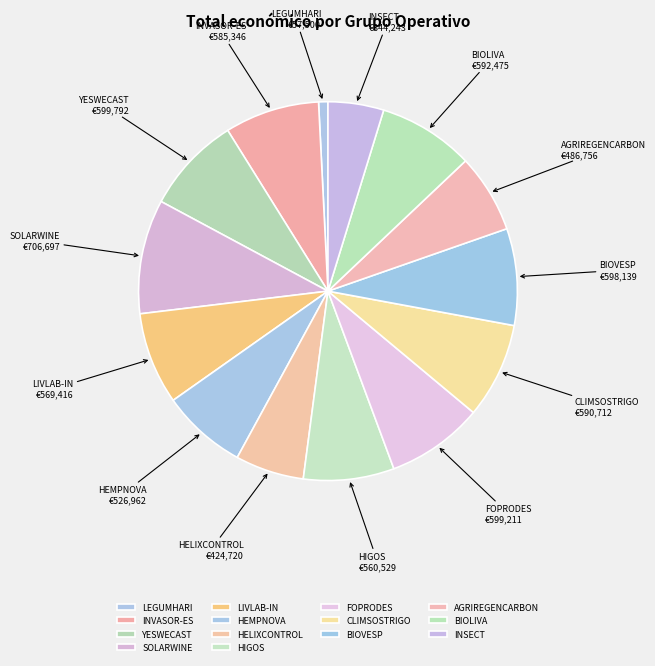

Does LIVLAB-IN account for over 50% of the chart?

No